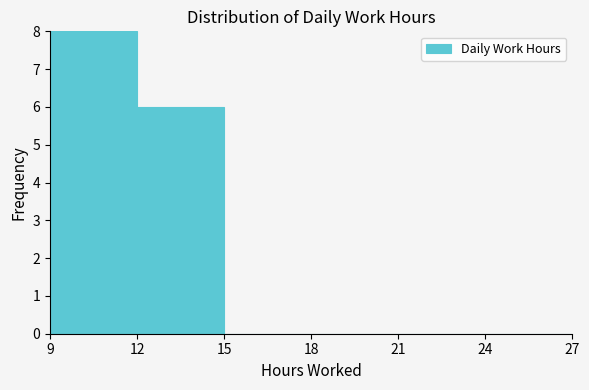

Reading left to right, list every bar in this chart as the range it spans on the x-axis followed by its height. The values are not printed on the chart, so give them approximately, as read against the axis.

9 to 12: 8
12 to 15: 6
15 to 18: 0
18 to 21: 0
21 to 24: 0
24 to 27: 0